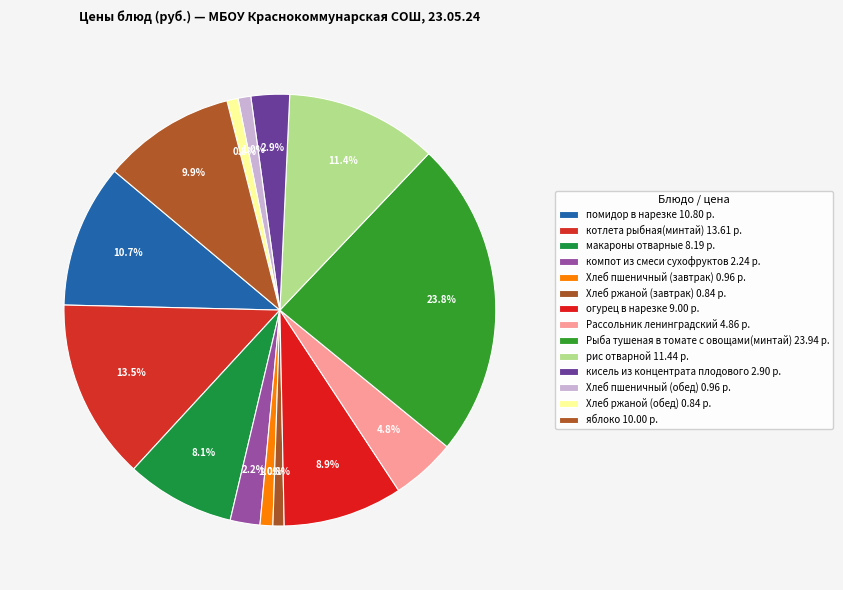

How many segments does this pie chart have?

14